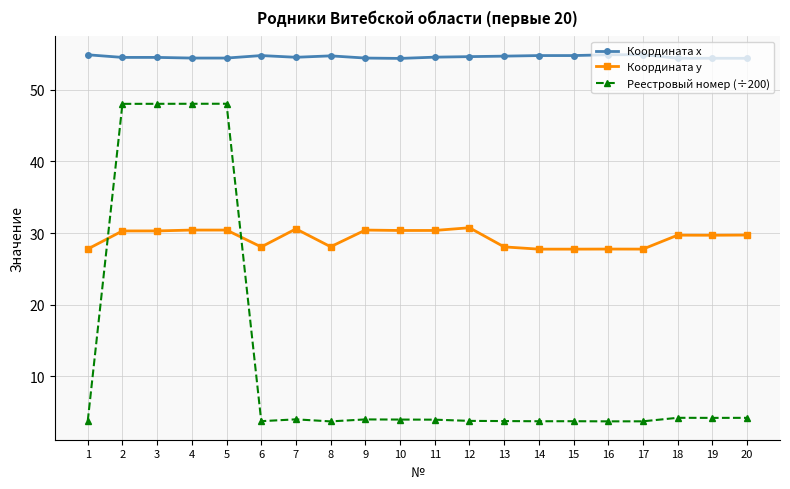

Does the chart have visible grid lines?

Yes